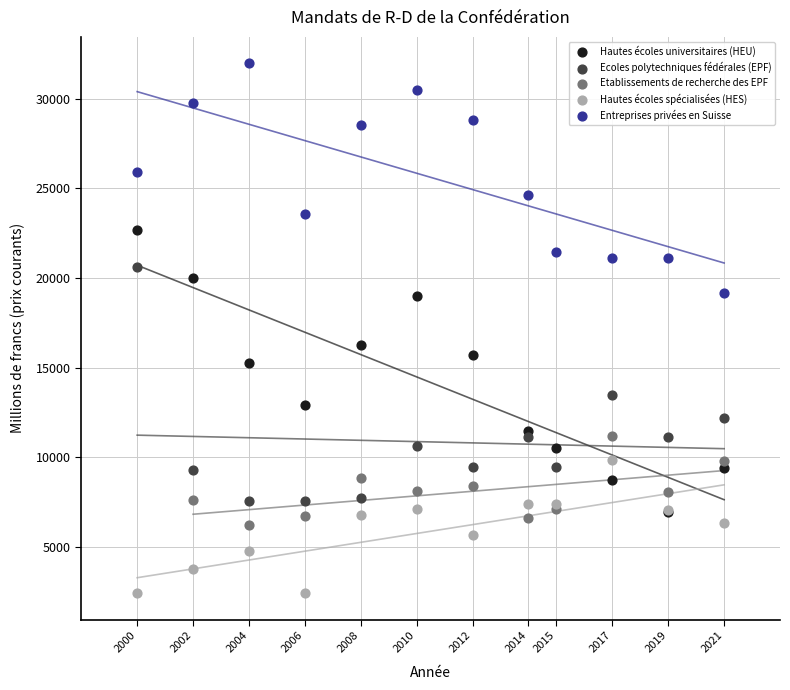

Which series has the largest Y range (max minus min)?

Hautes écoles universitaires (HEU)